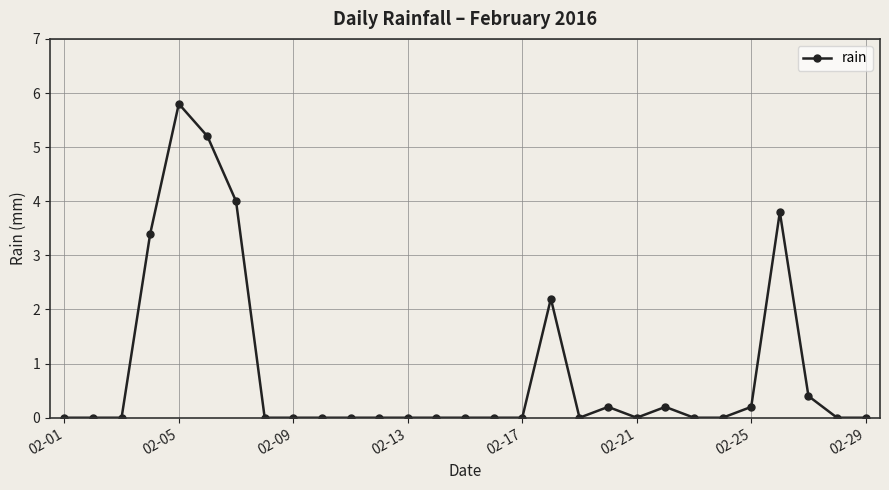

What is the greatest value displayed?

5.8